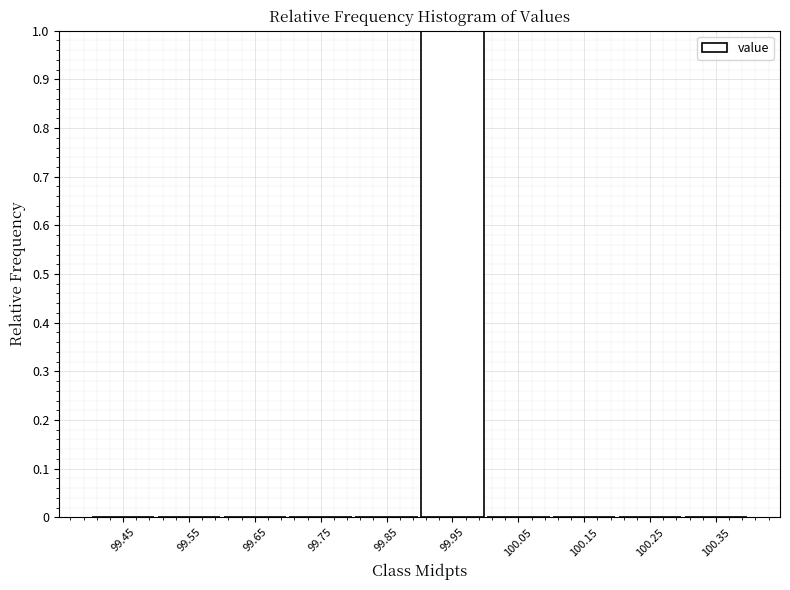

How tall is the bar that spans 99.9 to 100.0 on the x-axis? The values are not printed on the chart, so give them approximately, as read against the axis.

1